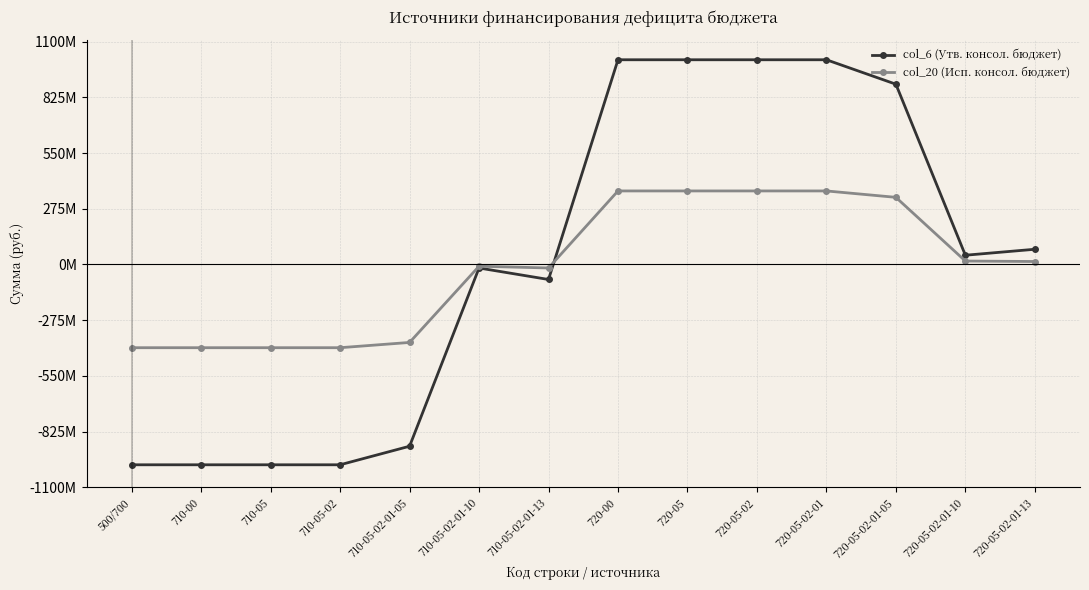

What is the sum of the col_6 (Утв. консол. бюджет) values at 720-05-02-01-13 and 710-00?

-913903221.8